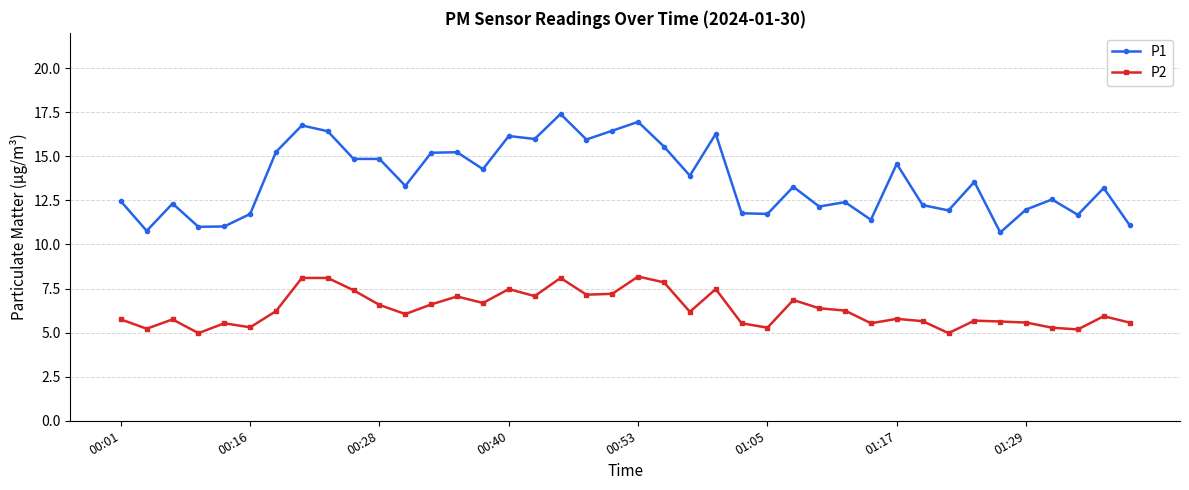

What is the average value of the P2 series?

6.3